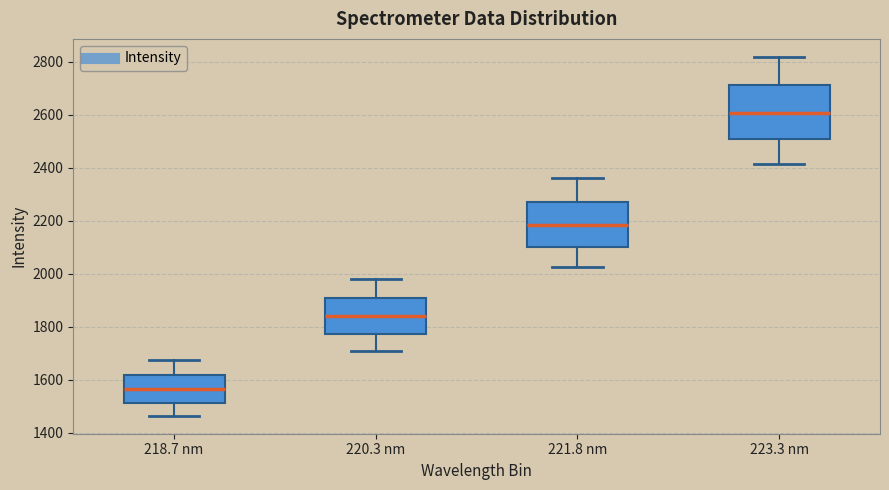

Which box is the tallest, from its lower edge to its upper edge?

223.3 nm